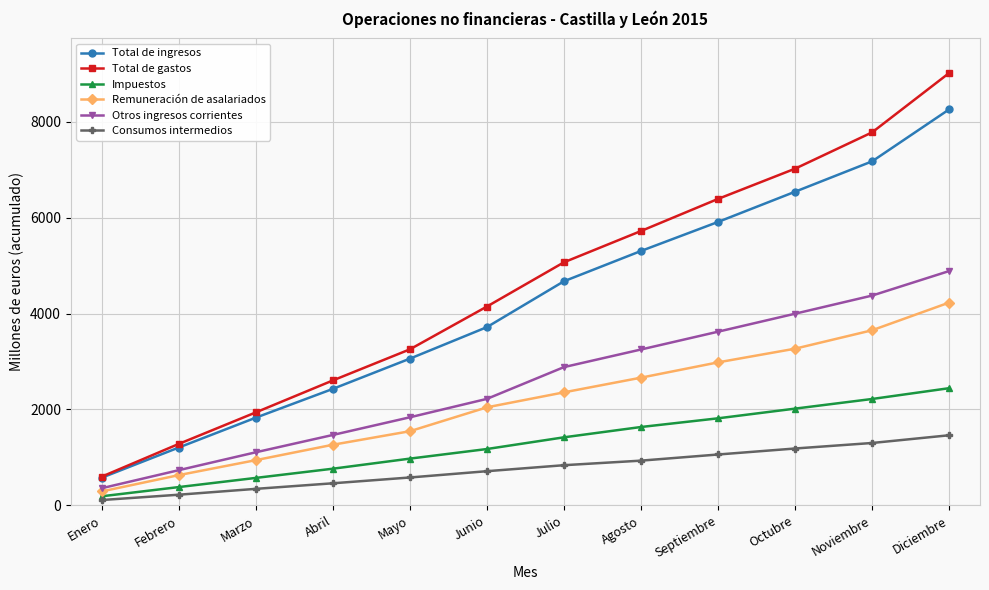

Reading left to right, what are all the values shown in this chart?

Total de ingresos: 578	1207	1829	2429	3059	3716	4672	5303	5908	6538	7171	8254
Total de gastos: 600	1282	1939	2605	3253	4145	5067	5719	6388	7018	7775	9012
Impuestos: 191	383	574	766	976	1176	1420	1635	1816	2018	2219	2444
Remuneración de asalariados: 292	632	944	1265	1547	2045	2357	2663	2982	3267	3651	4228
Otros ingresos corrientes: 359	735	1108	1469	1837	2221	2883	3250	3621	3996	4374	4885
Consumos intermedios: 113	224	346	462	583	714	839	934	1062	1187	1302	1463